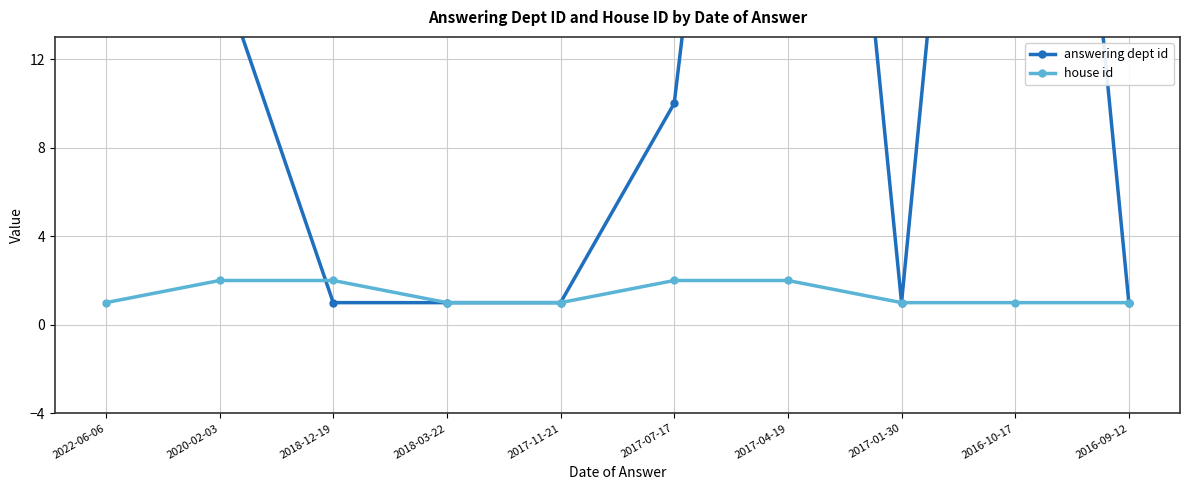

Reading left to right, transcribe all the data shown in this chart.

answering dept id: 54	16	1	1	1	10	53	1	54	1
house id: 1	2	2	1	1	2	2	1	1	1